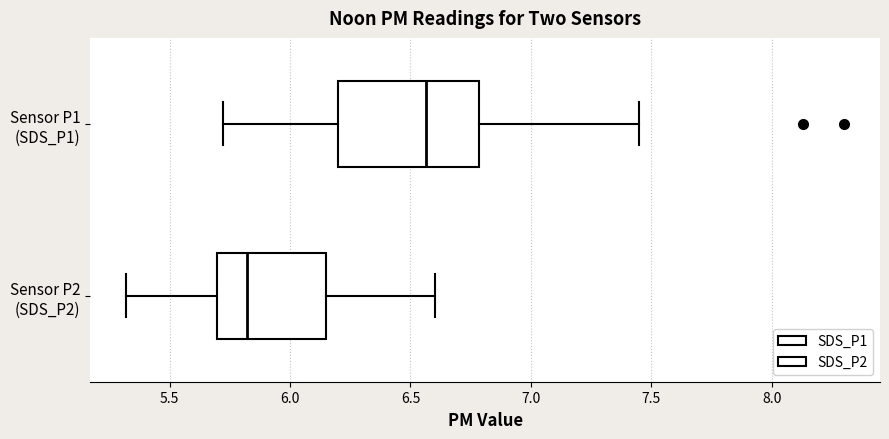

Which box's median line is the furthest to the left?

Sensor P2 (SDS_P2)